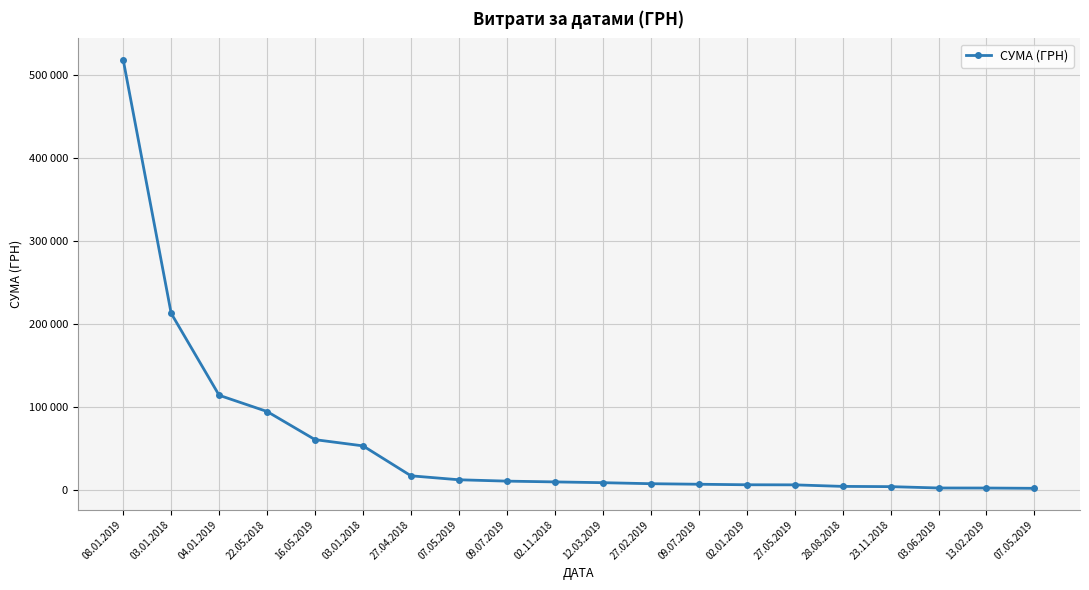

Is this an area chart (filled region under the line)?

No